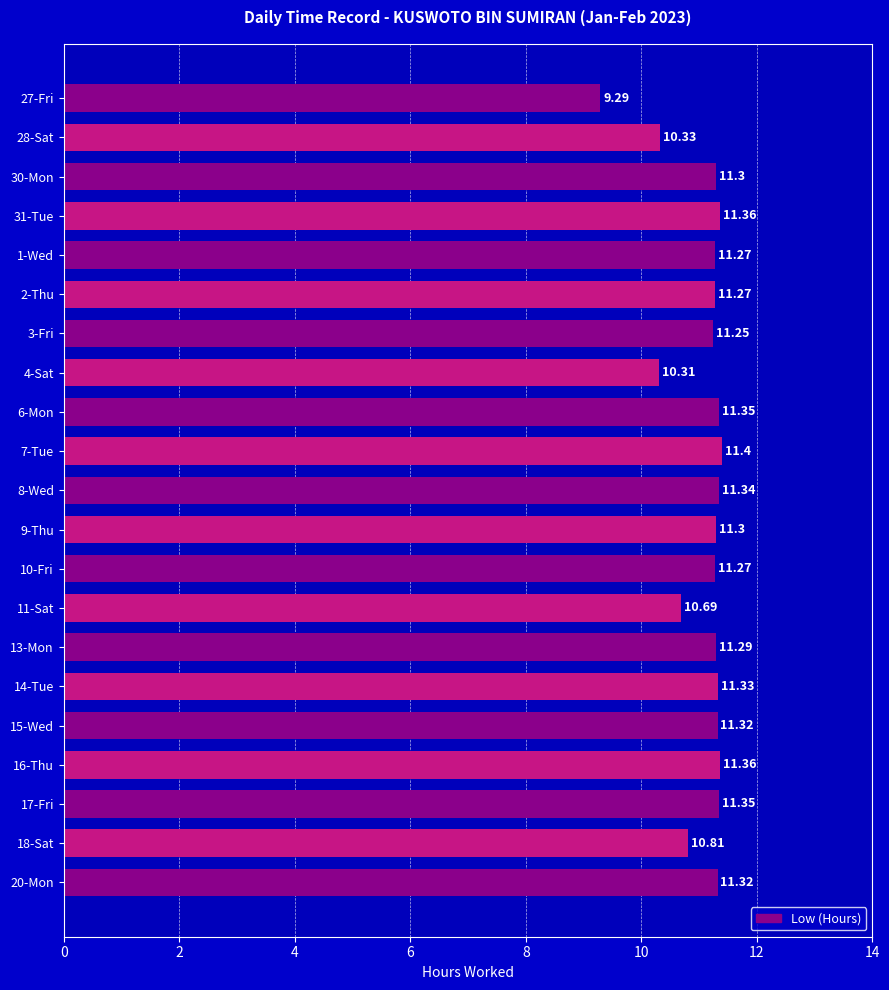

Are the bars grouped side by side (vs. stacked)?

No